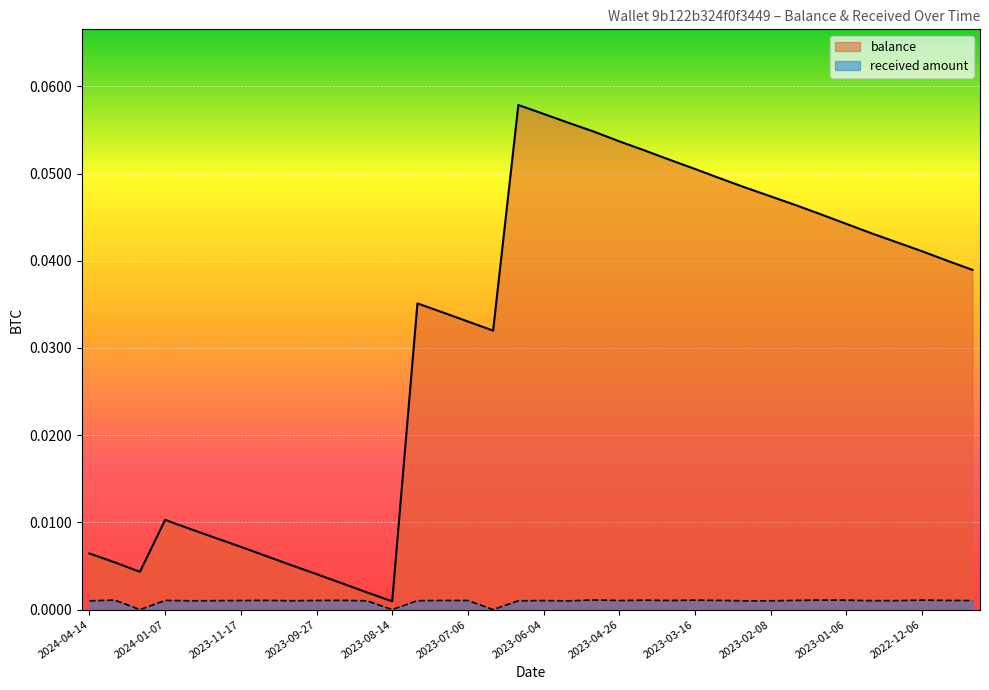

How many series are shown in this chart?

2